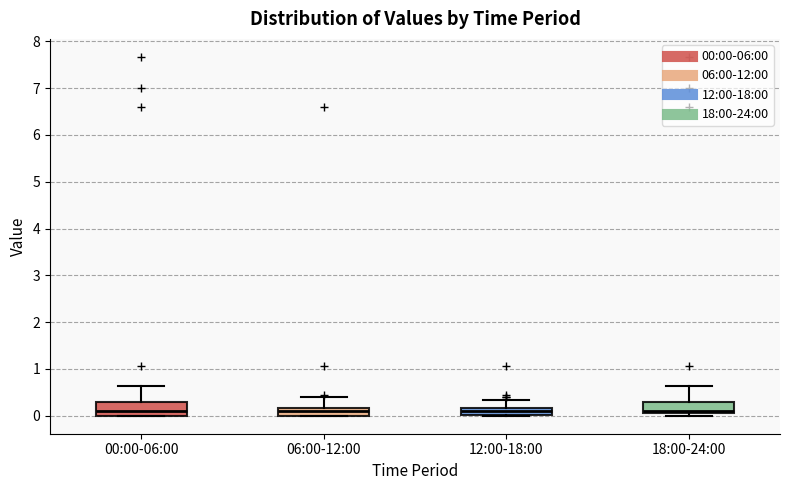

Where is the lower edge of the box for 18:00-24:00 on the y-axis? The values are not printed on the chart, so give them approximately, as read against the axis.

0.1